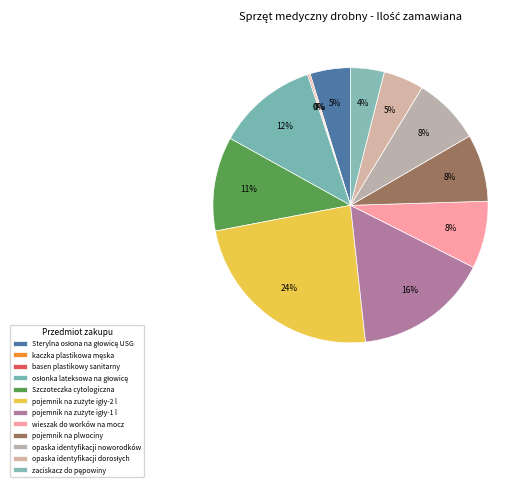

Does basen plastikowy sanitarny represent more than half of the total?

No